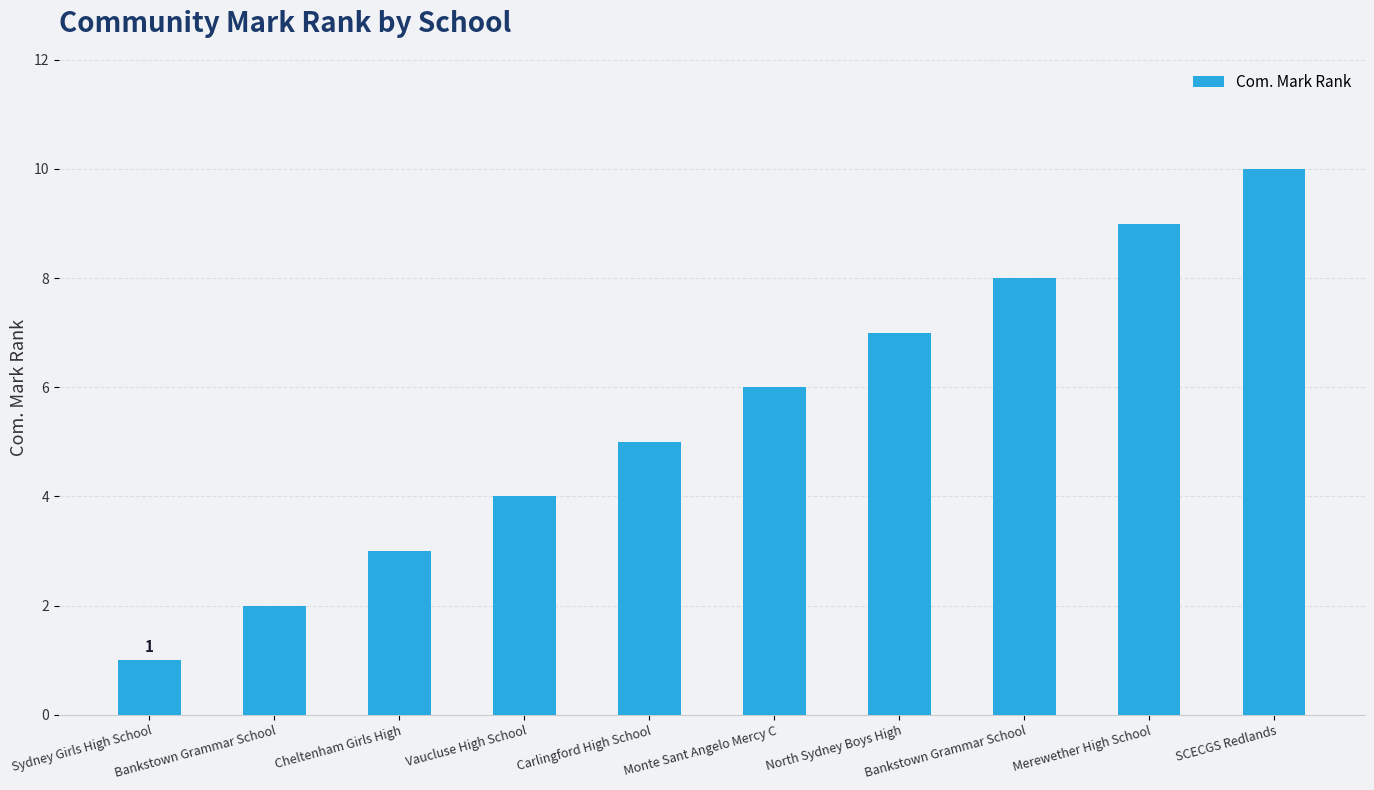

List the labels in order of value, largest first.

SCECGS Redlands, Merewether High School, Bankstown Grammar School, North Sydney Boys High, Monte Sant Angelo Mercy C, Carlingford High School, Vaucluse High School, Cheltenham Girls High, Bankstown Grammar School, Sydney Girls High School